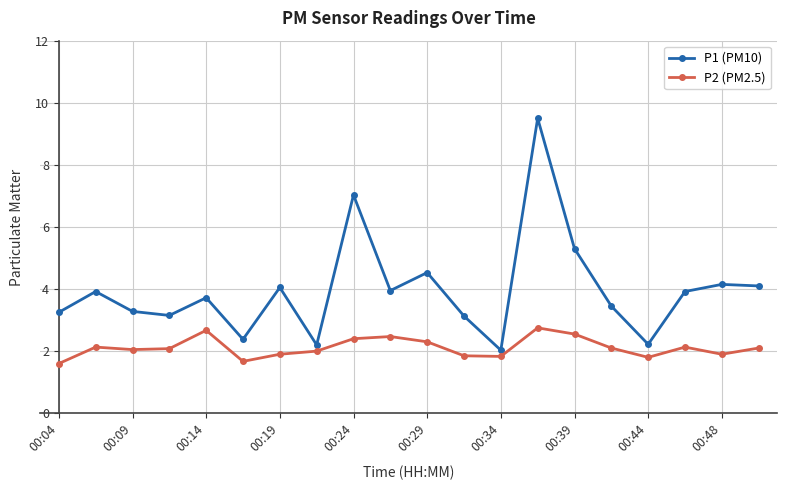

What is the difference between the maximum and second lowest values in the P1 (PM10) series?

7.3